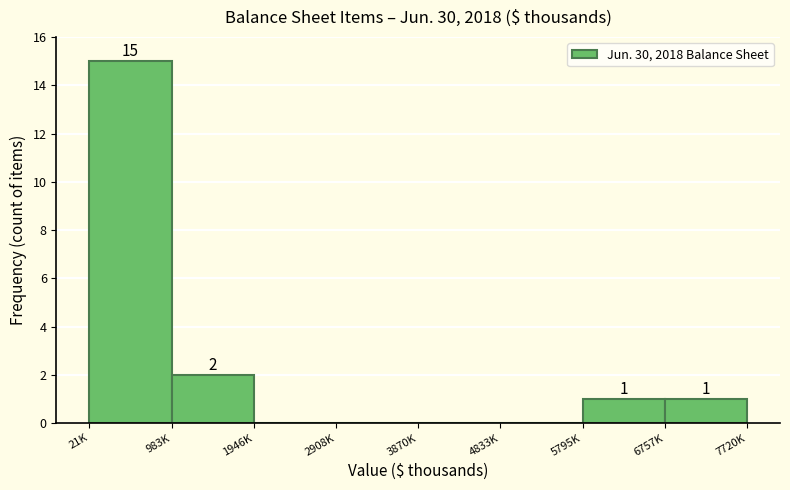

Reading left to right, transcribe all the data shown in this chart.

21K=15	983K=2	1946K=0	2908K=0	3870K=0	4833K=0	5795K=1	6757K=1